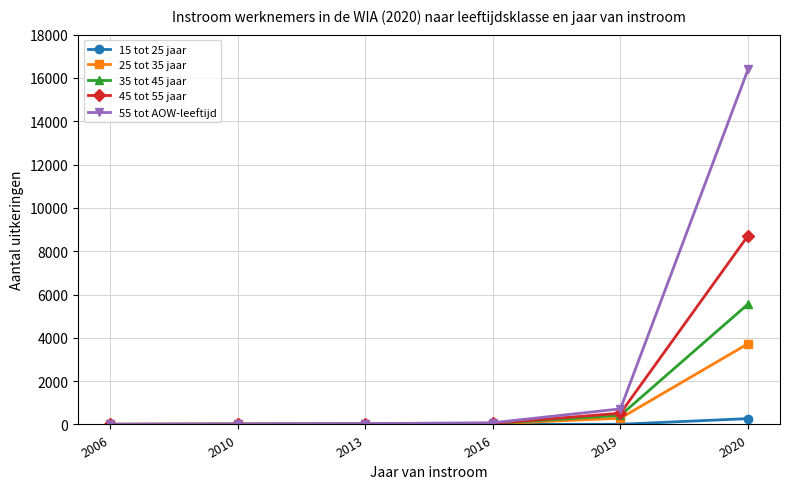

At which category is the sum across all series the highest?

2020